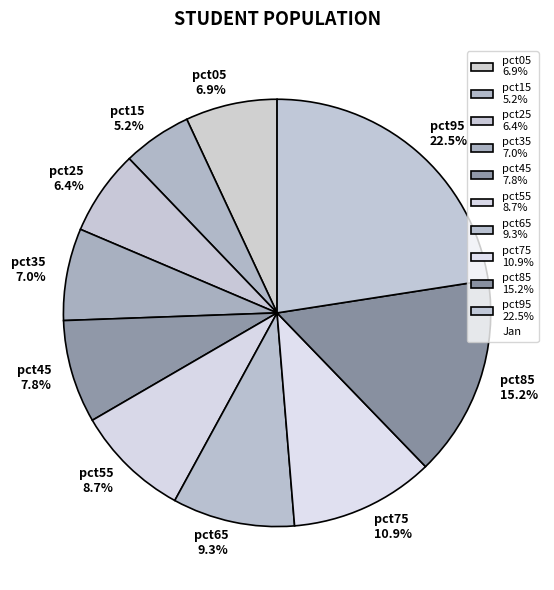

To the nearest percent, what is the difference between the largest and smallest slice percentages?

17%